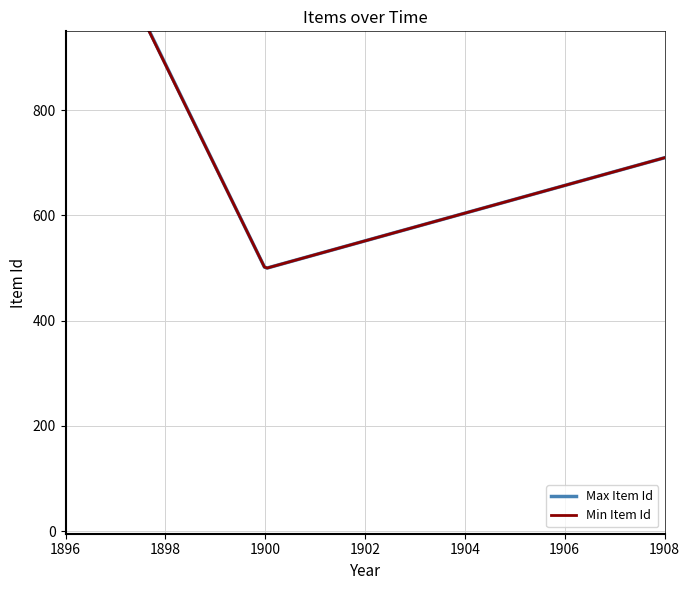

What is the value of the 2nd point from the left?

499